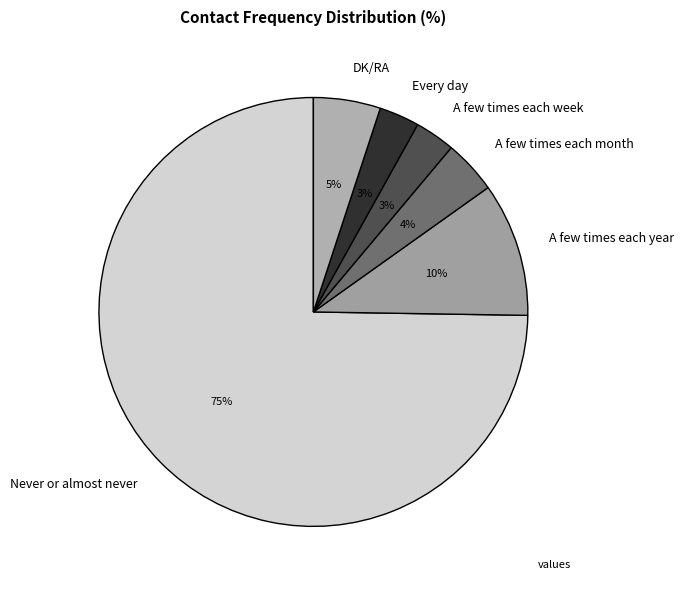

What is the ratio of the value at A few times each year to the value at Never or almost never?

0.1